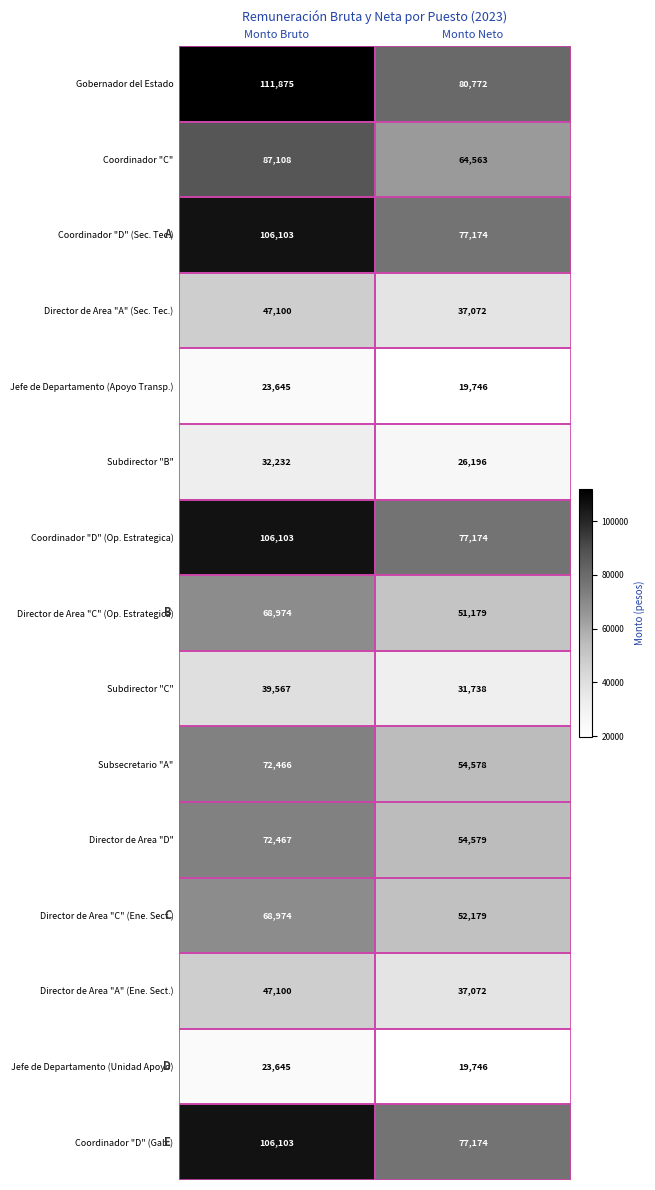

Between Monto Bruto and Monto Neto, which series saw the biggest shift?

Gobernador del Estado